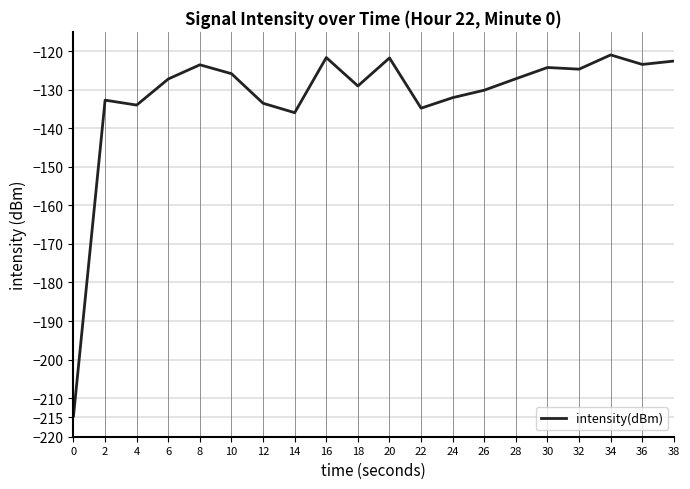

The chart shows a value of -122.6 at 38. True or false?

True